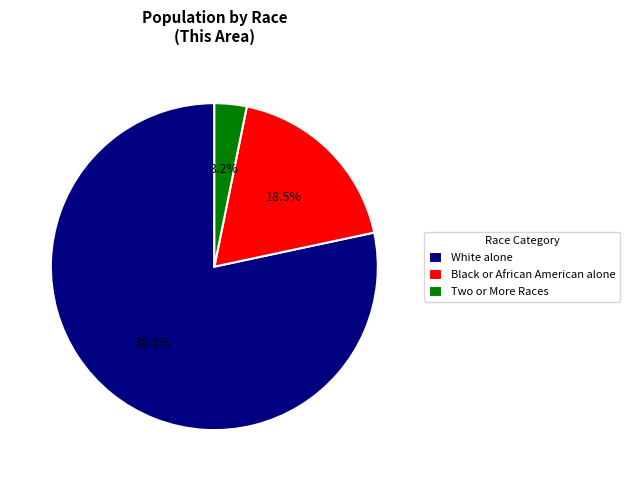

What is the majority slice?

White alone